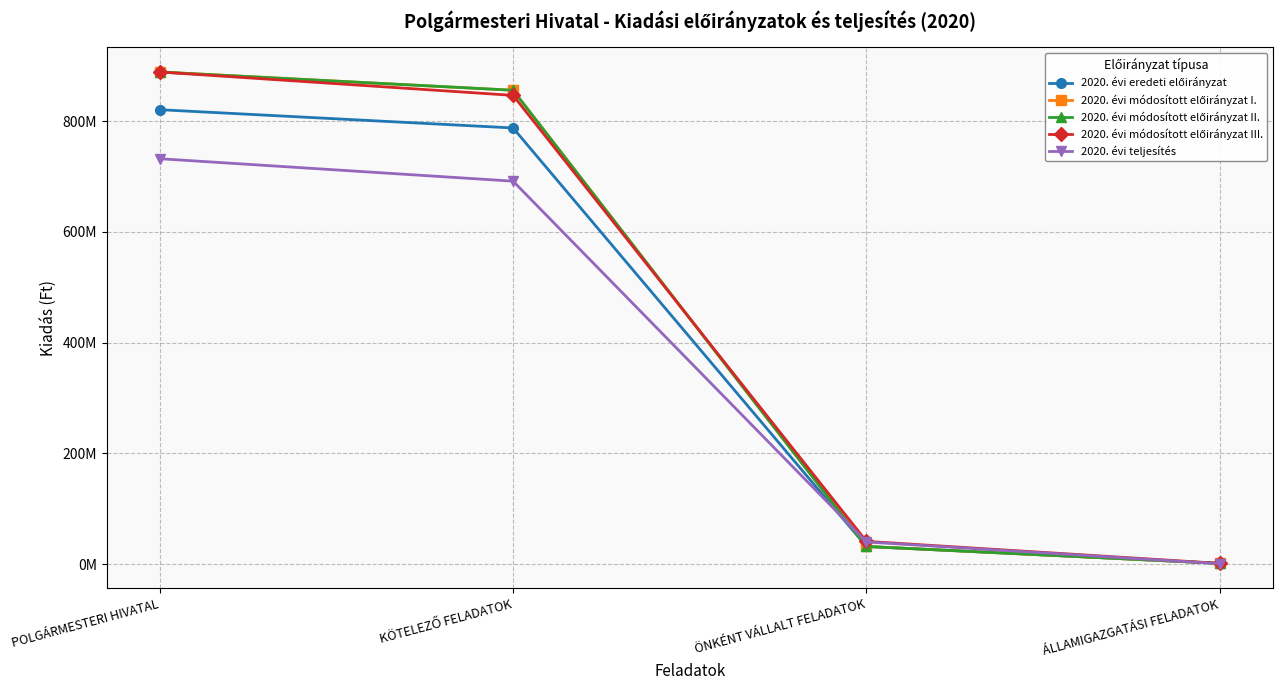

Is the value of 2020. évi teljesítés at ÁLLAMIGAZGATÁSI FELADATOK greater than the value of 2020. évi eredeti előirányzat at ÁLLAMIGAZGATÁSI FELADATOK?

No